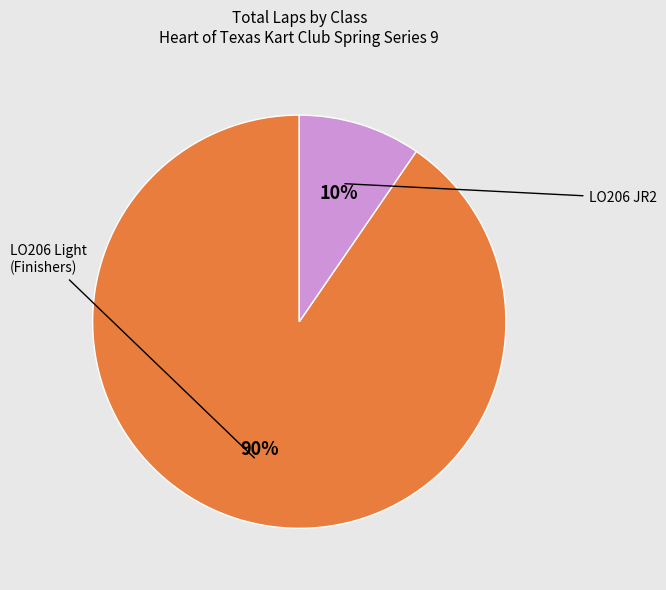

Is there a majority slice in this chart?

Yes